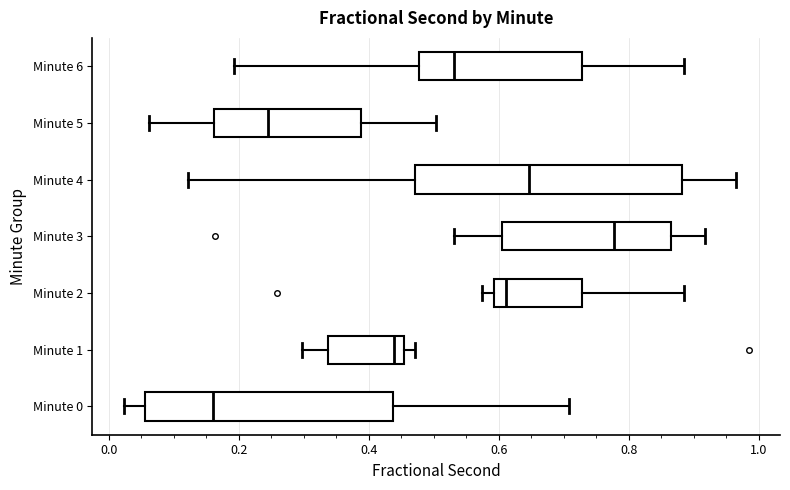

Where does the left whisker of the box for Minute 6 end on the x-axis? The values are not printed on the chart, so give them approximately, as read against the axis.

0.20